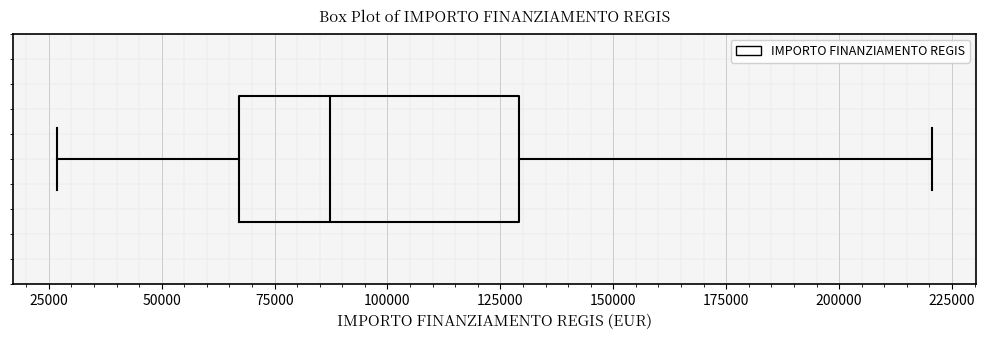

Read this box plot against the x-axis: the position of the median line, the range covered by the box, and the ends of both whiskers. The values are not printed on the chart, so give them approximately, as read against the axis.

median 85000, box 65000 to 130000, whiskers 25000 to 220000